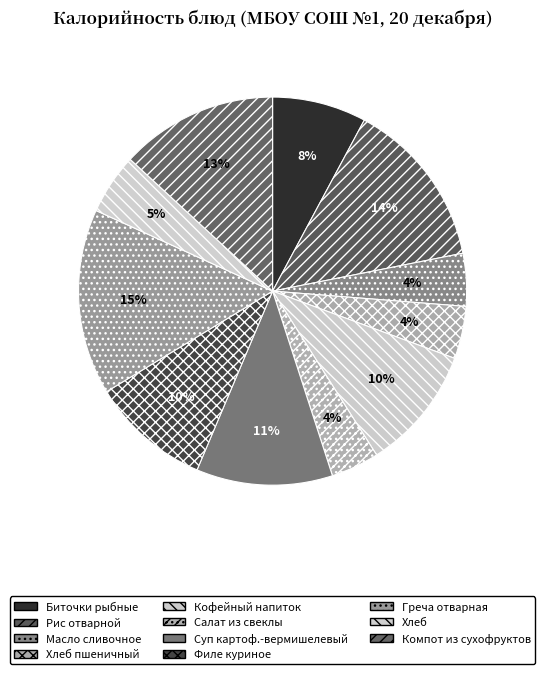

Approximately how many times larger is the value at Суп картоф.-вермишелевый compared to Хлеб?

2.2